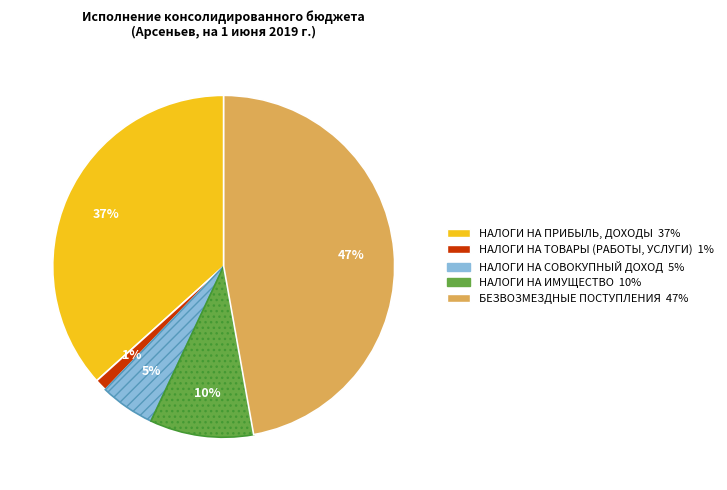

Which category has the smallest portion of the pie?

НАЛОГИ НА ТОВАРЫ (РАБОТЫ, УСЛУГИ)